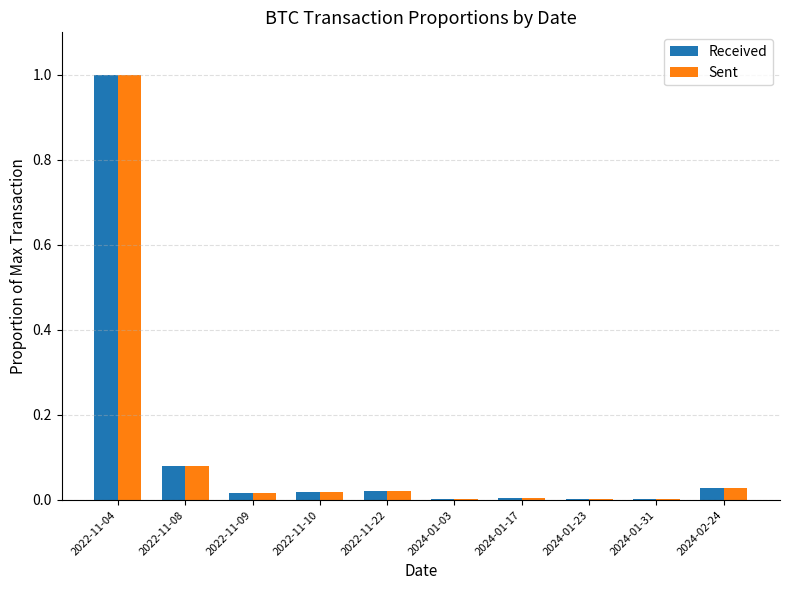

Are the bars horizontal?

No